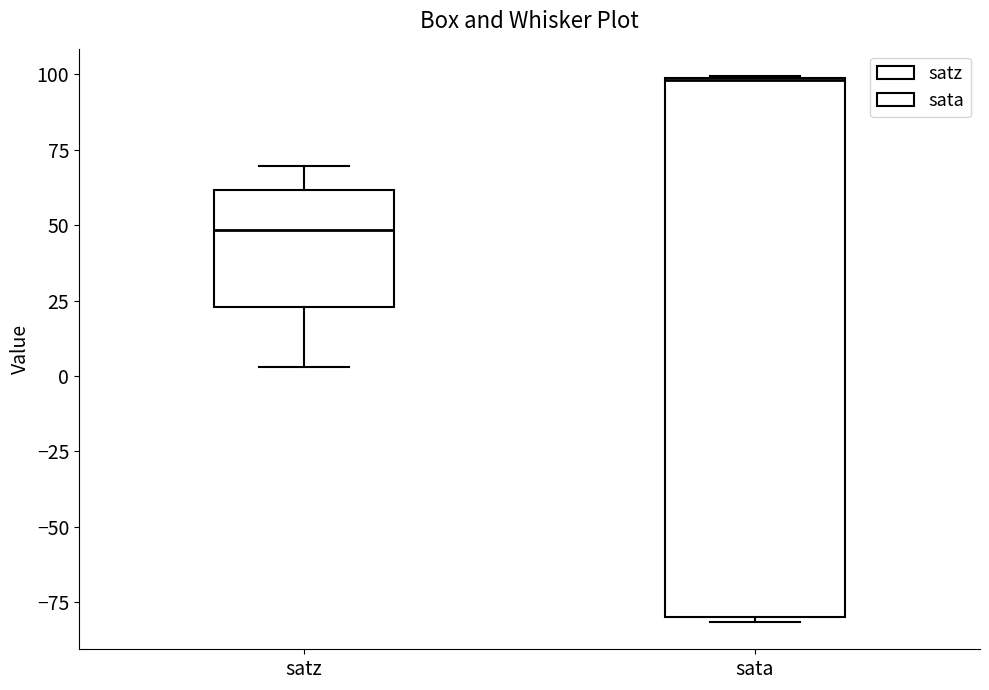

Where does the upper whisker of the box for satz end on the y-axis? The values are not printed on the chart, so give them approximately, as read against the axis.

70